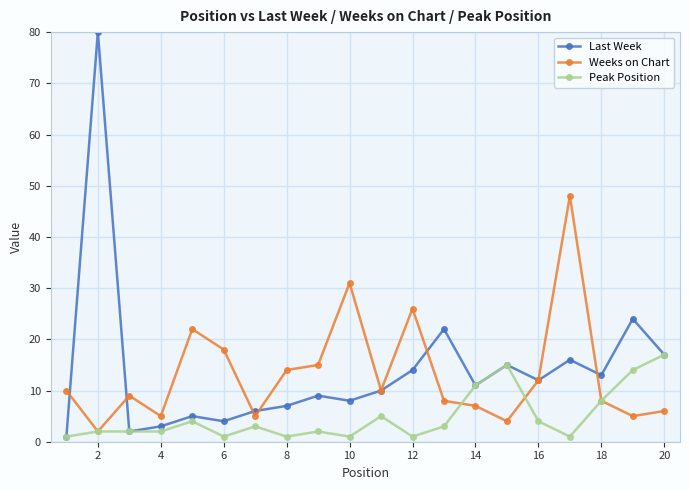

List the series in order of their peak value, lowest first.

Peak Position, Weeks on Chart, Last Week